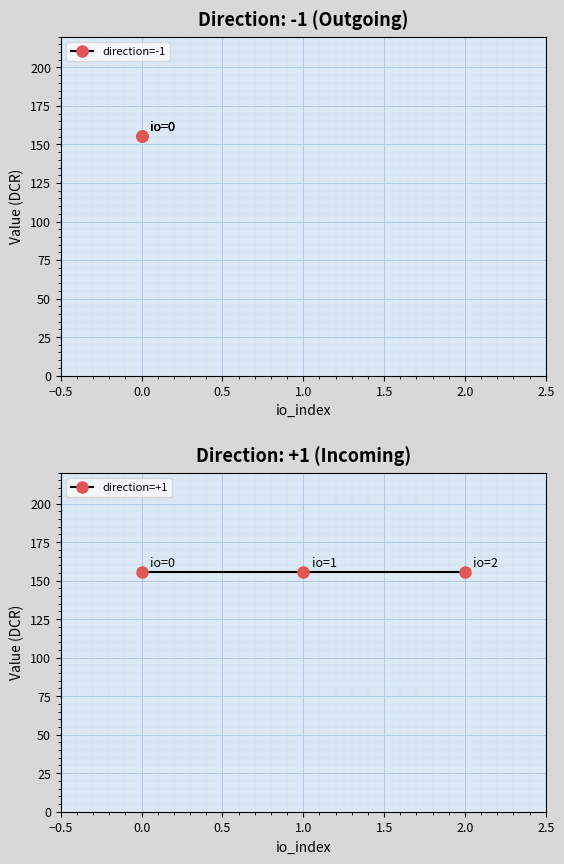

What is the value of the value point at the 3rd from the left?

155.7